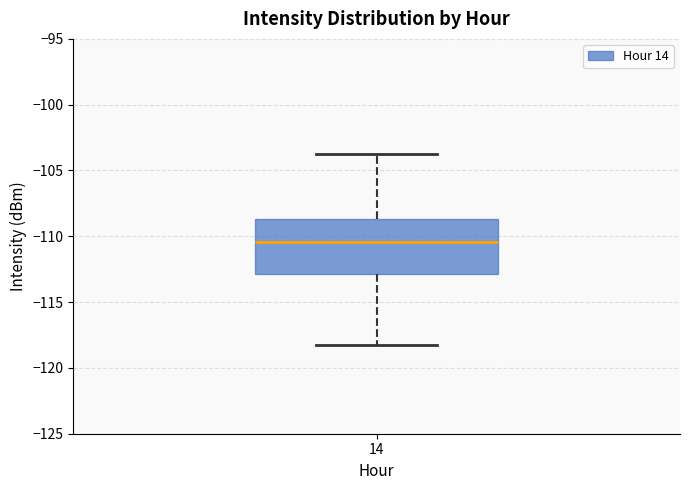

Where is the upper edge of the box at x = 14 on the y-axis? The values are not printed on the chart, so give them approximately, as read against the axis.

-108.5